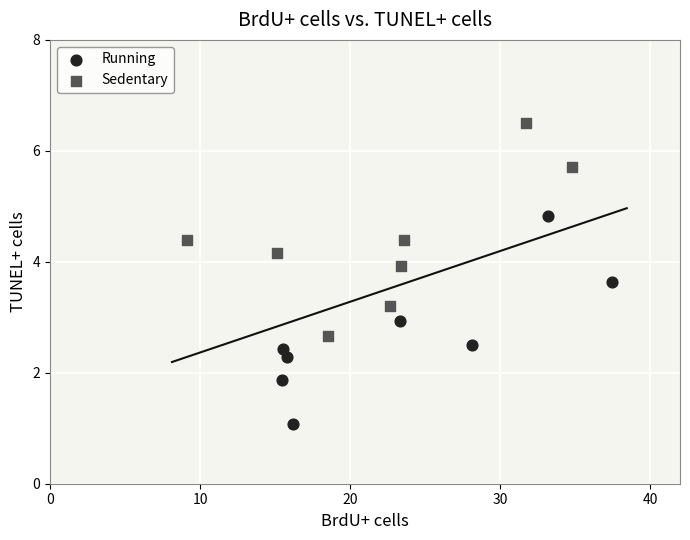

What are all the series names shown in the legend?

Running, Sedentary